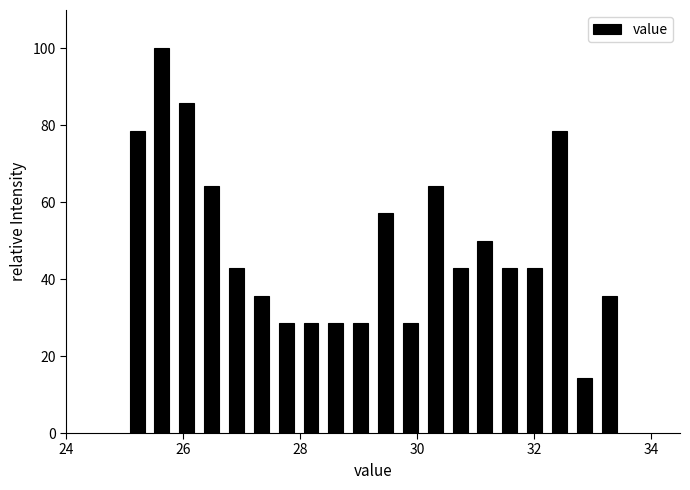

Read against the x-axis, roughly where is the centre of the tallest bar?

25.6